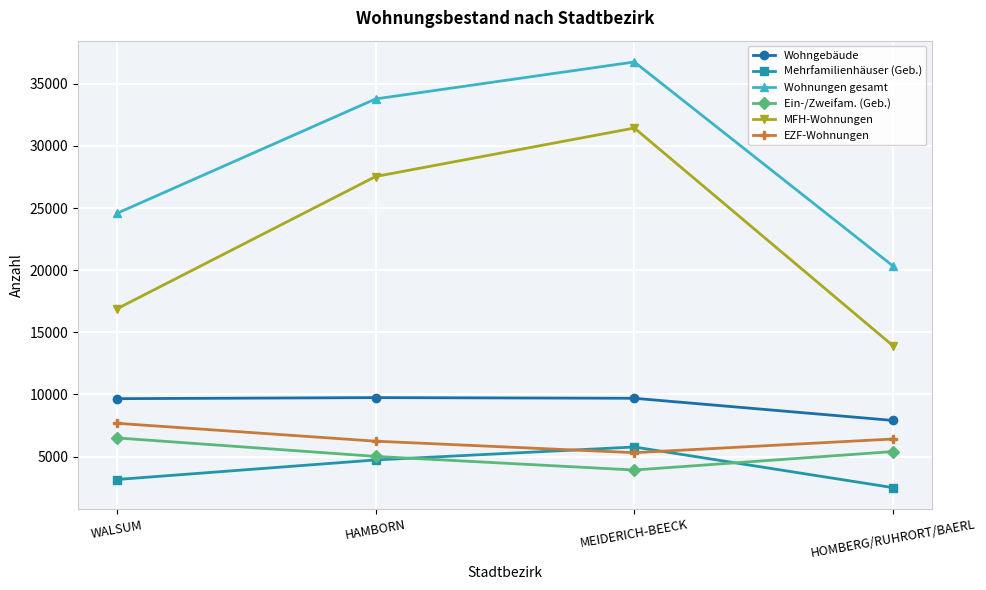

What is the sum of all Mehrfamilienhäuser (Geb.) values?

16161